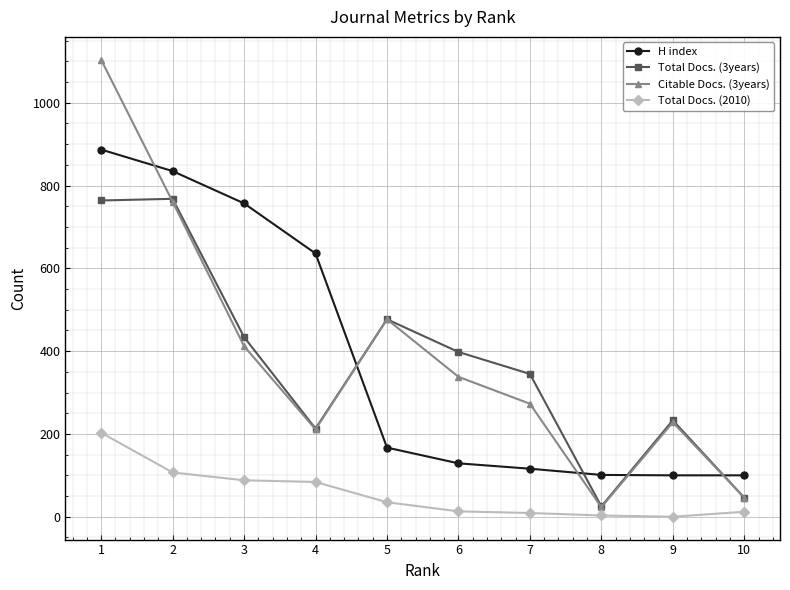

What is the spread (max minus min) of values at 1?

901